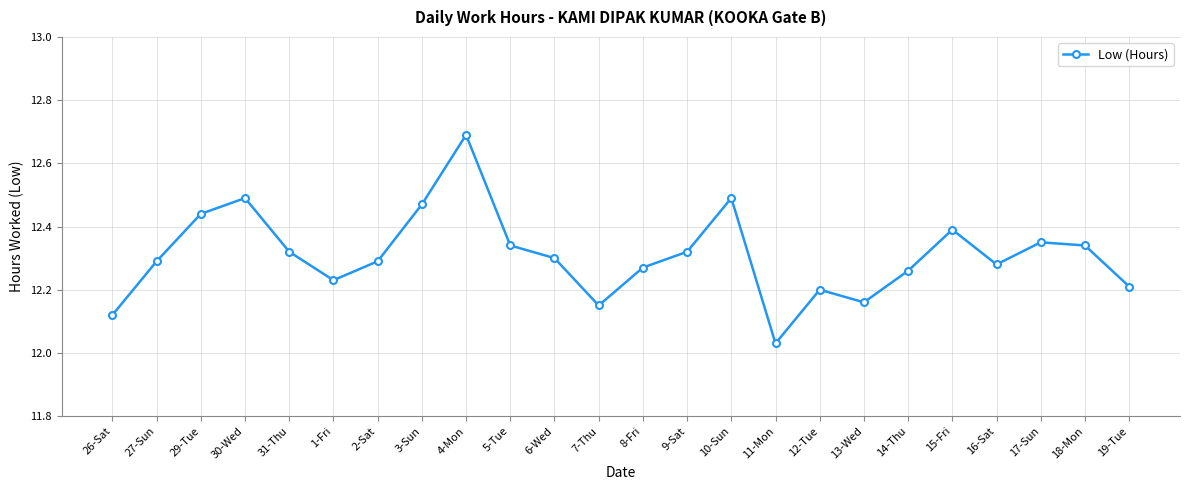

At which label is the value closest to 12?

11-Mon